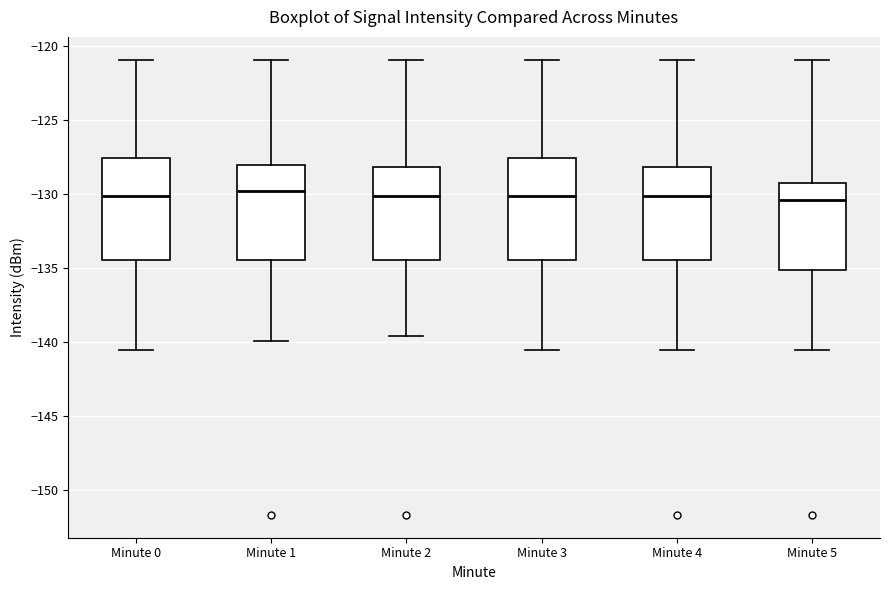

Reading left to right, transcribe this box plot: for each box, give where its median line is, the range the box spans, and where its two whiskers end, as read against the y-axis. The values are not printed on the chart, so give them approximately, as read against the axis.

Minute 0: median -130.0, box -134.5 to -127.5, whiskers -140.5 to -121.0
Minute 1: median -130.0, box -134.5 to -128.0, whiskers -140.0 to -121.0
Minute 2: median -130.0, box -134.5 to -128.0, whiskers -139.5 to -121.0
Minute 3: median -130.0, box -134.5 to -127.5, whiskers -140.5 to -121.0
Minute 4: median -130.0, box -134.5 to -128.0, whiskers -140.5 to -121.0
Minute 5: median -130.5, box -135.0 to -129.0, whiskers -140.5 to -121.0